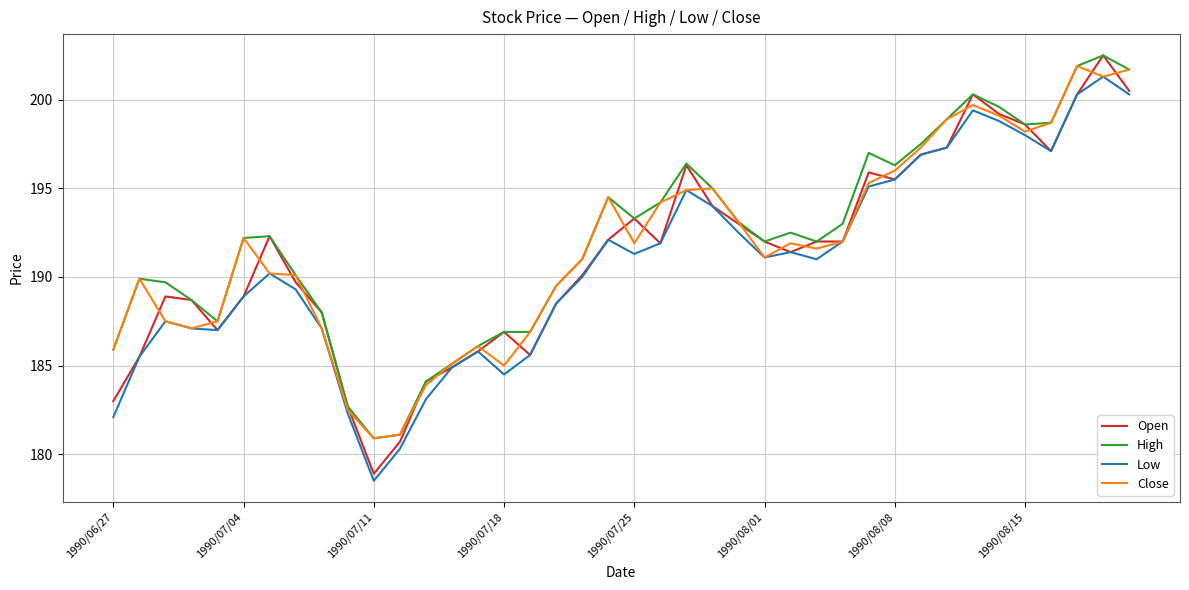

What is the maximum value for Open?

202.5